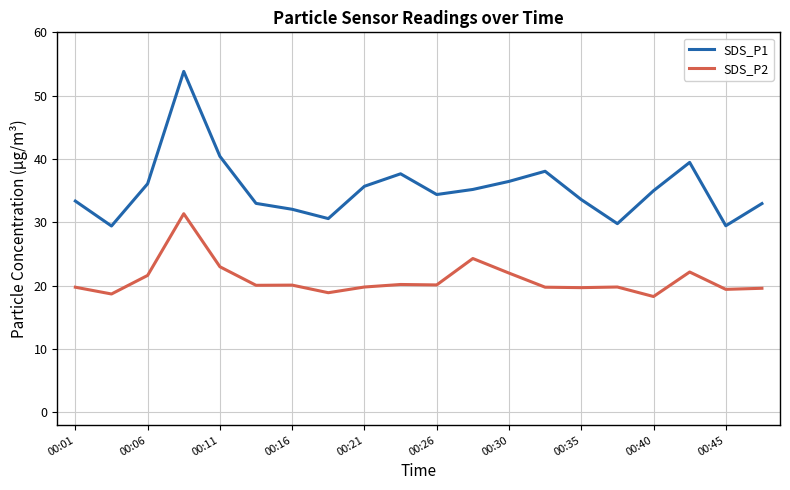

Which series has the widest spread of values?

SDS_P1